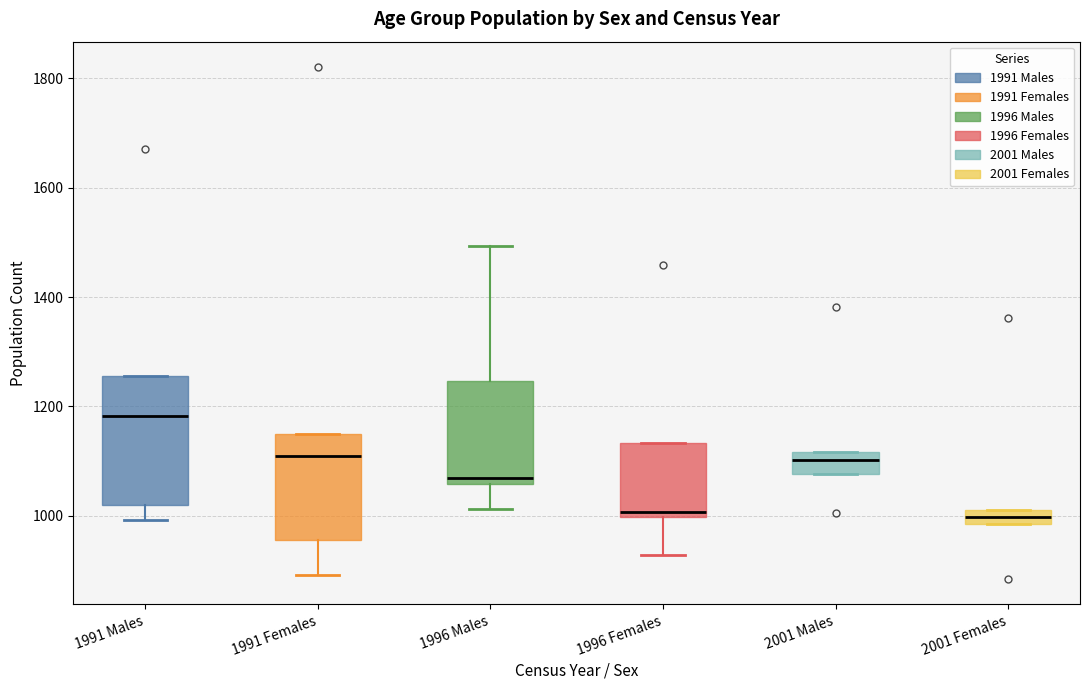

Which box is the tallest, from its lower edge to its upper edge?

1991 Males